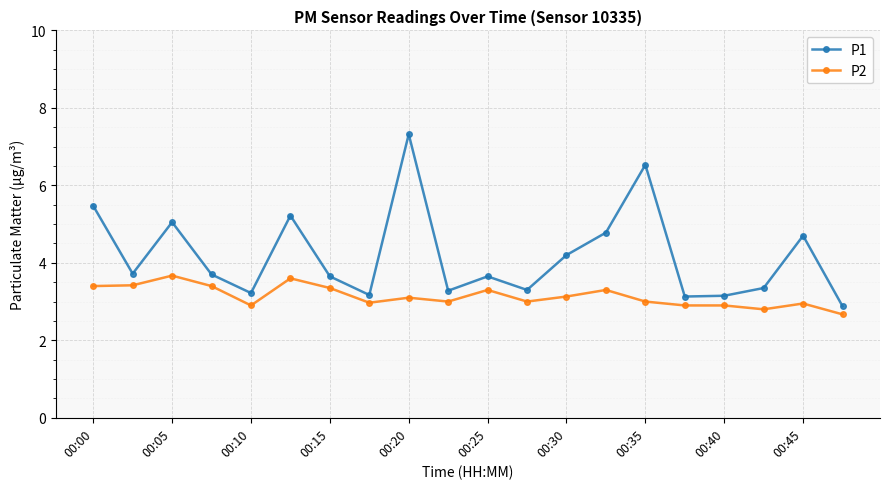

True or false: P1 and P2 intersect in this chart.

False